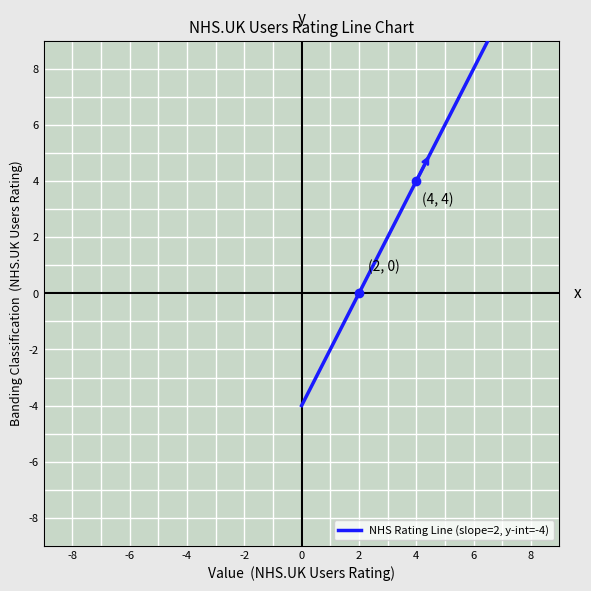

How many lines are shown in the chart?

1